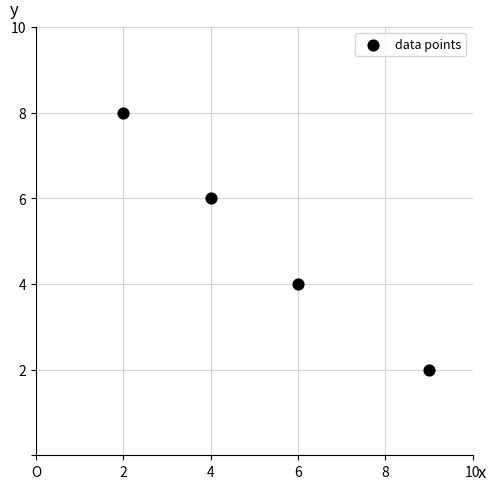

What is the range of X values (max minus min)?

7